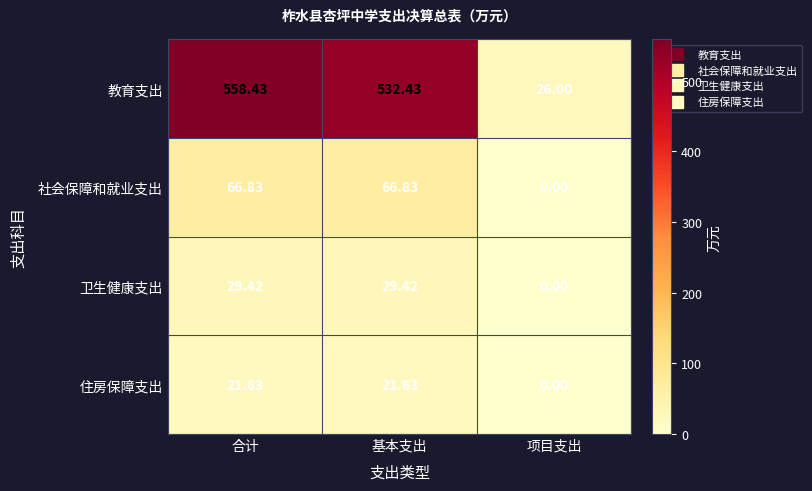

At which category is the sum across all series the highest?

合计